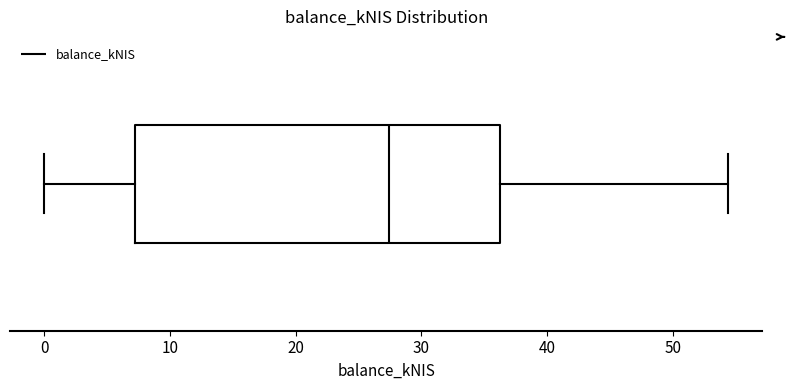

Where does the left whisker of the box end on the x-axis? The values are not printed on the chart, so give them approximately, as read against the axis.

0